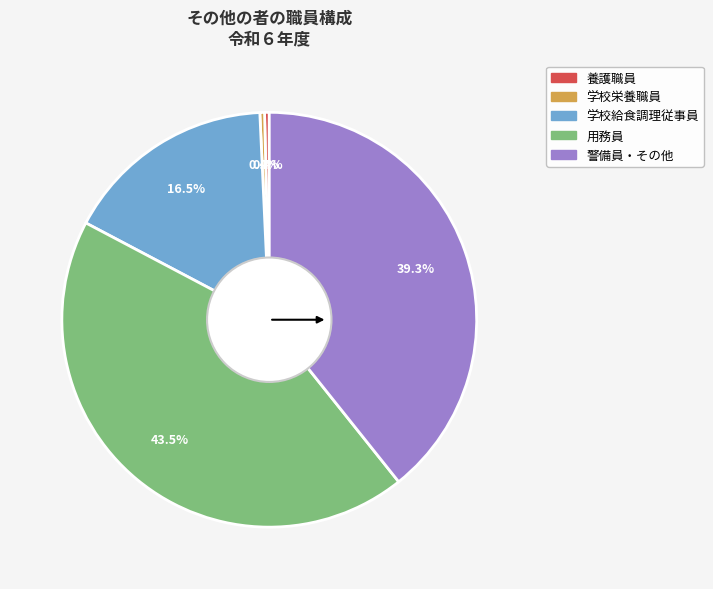

How many slices are in this pie chart?

5